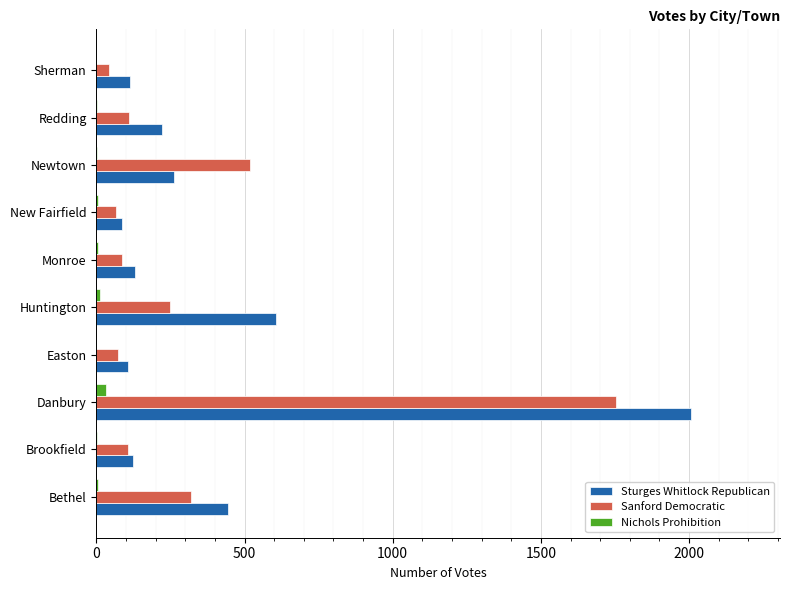

At which label is Sanford Democratic closest to 898?

Newtown